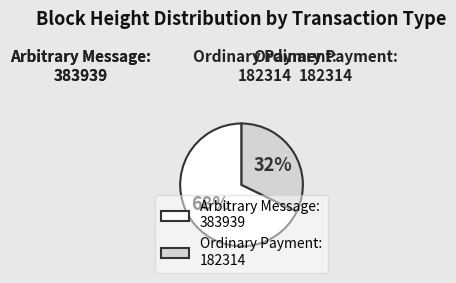

Which category has the smallest portion of the pie?

Ordinary Payment: 182314